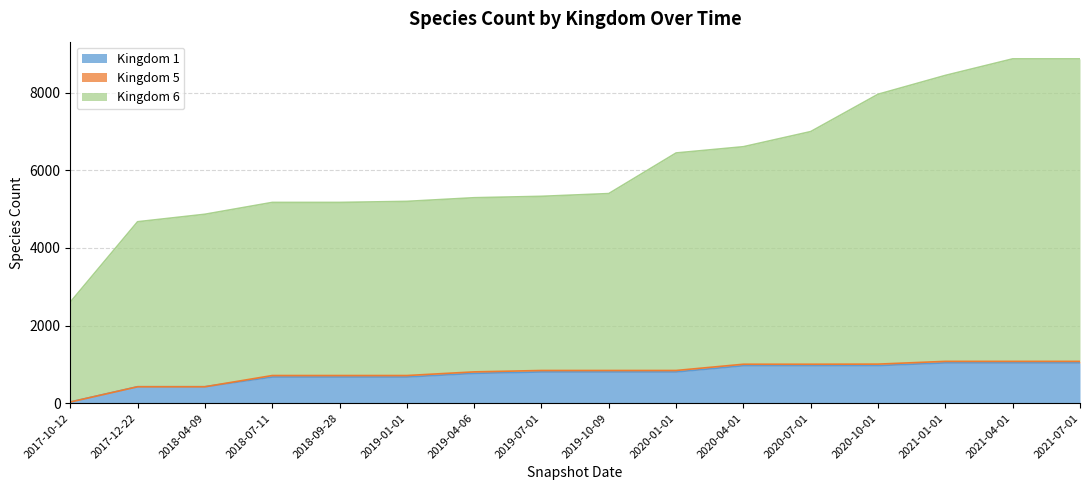

Which series has the largest range (max minus min)?

Kingdom 6